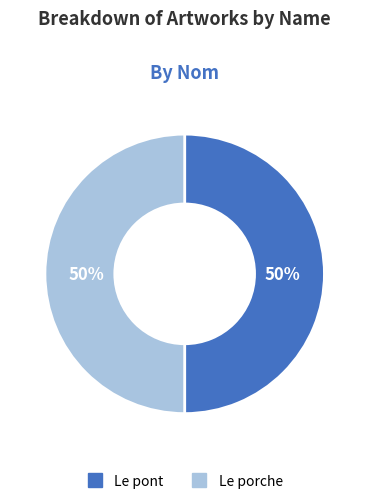

What is the ratio of the value at Le porche to the value at Le pont?

1.0